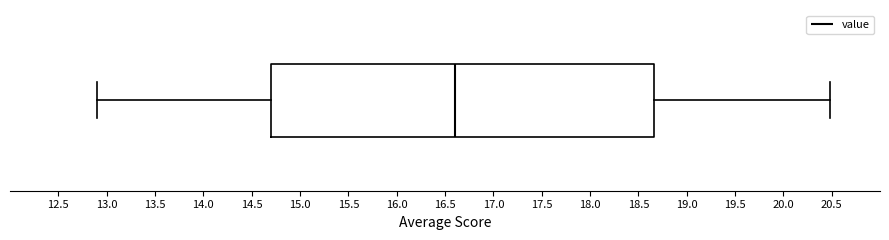

Where is the left edge of the box on the x-axis? The values are not printed on the chart, so give them approximately, as read against the axis.

14.70